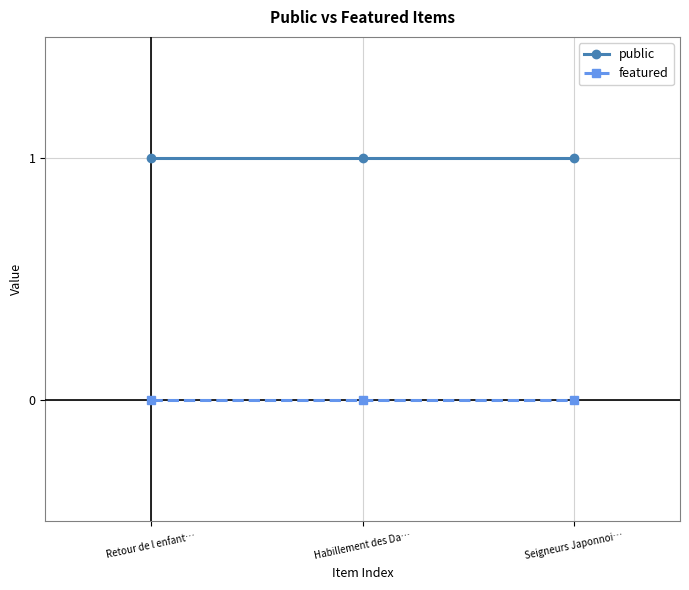

Which series has the largest total across all categories?

public